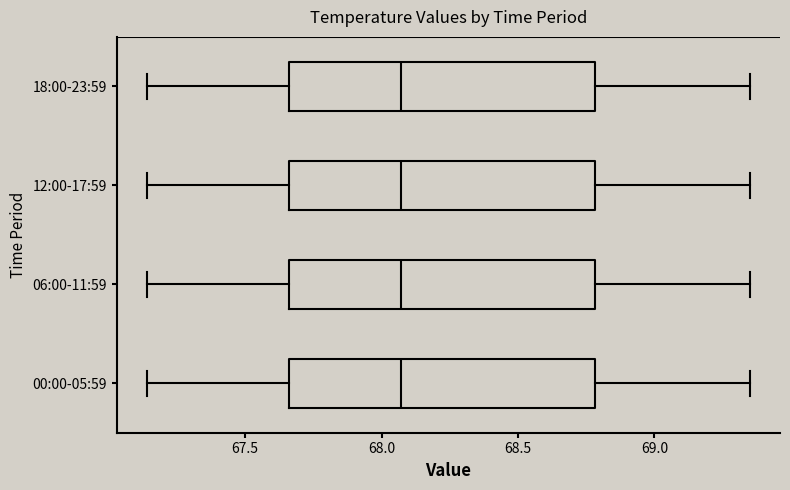

Where is the left edge of the box for 12:00-17:59 on the x-axis? The values are not printed on the chart, so give them approximately, as read against the axis.

67.65